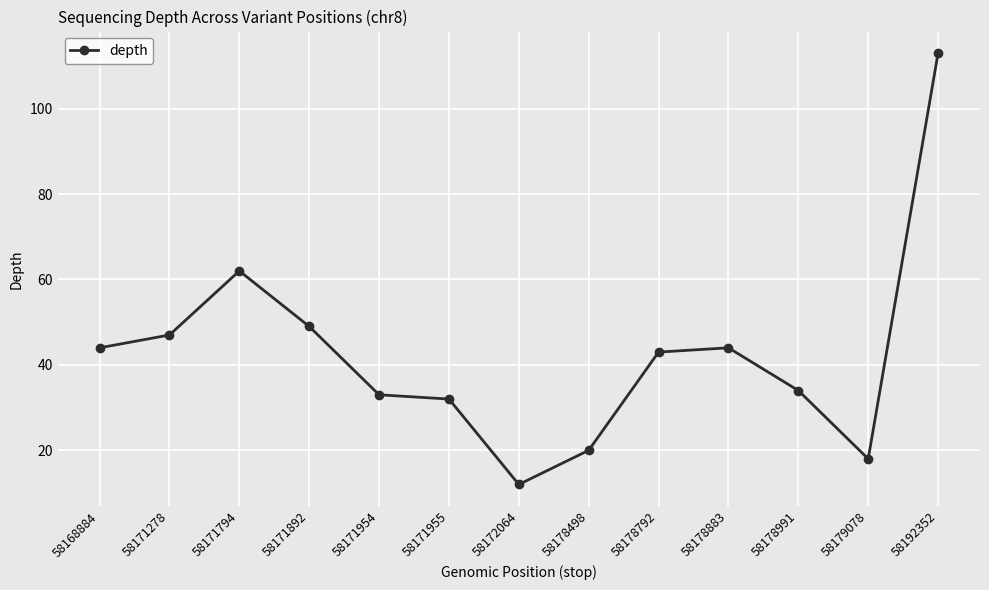

How many values are below 43?

6